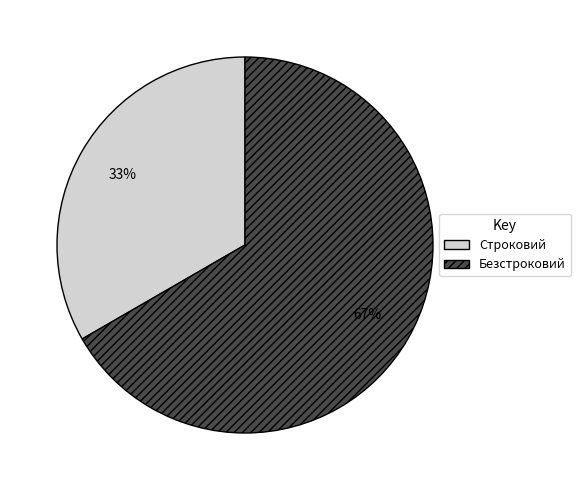

The Строковий slice represents 33% of the pie. True or false?

True